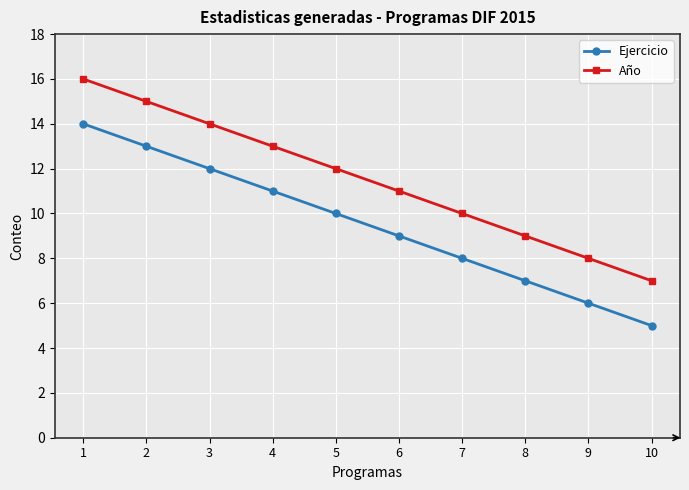

What is the sum of the Año values at 9 and 8?

17